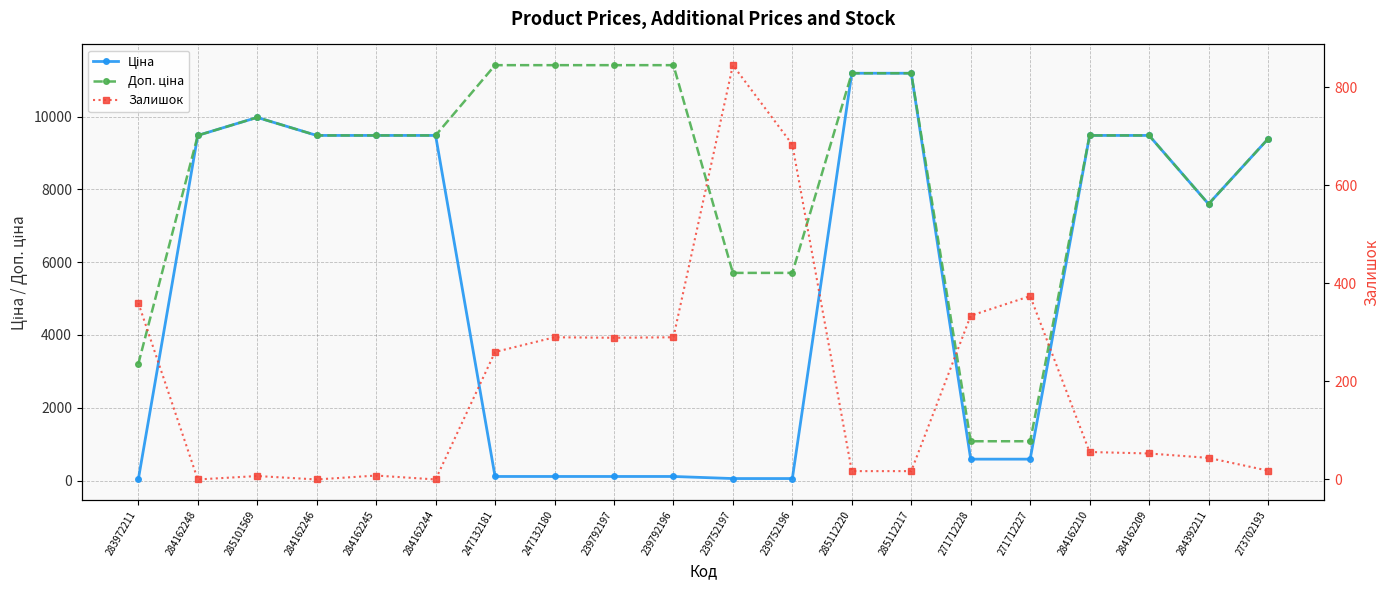

At which category does Доп. ціна reach its first local peak?

285101569